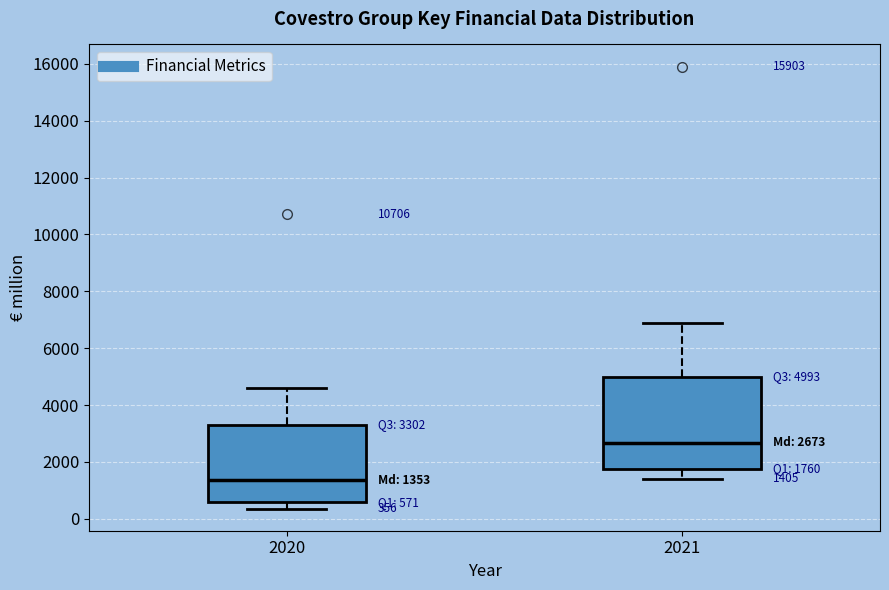

Which box is the tallest, from its lower edge to its upper edge?

2021